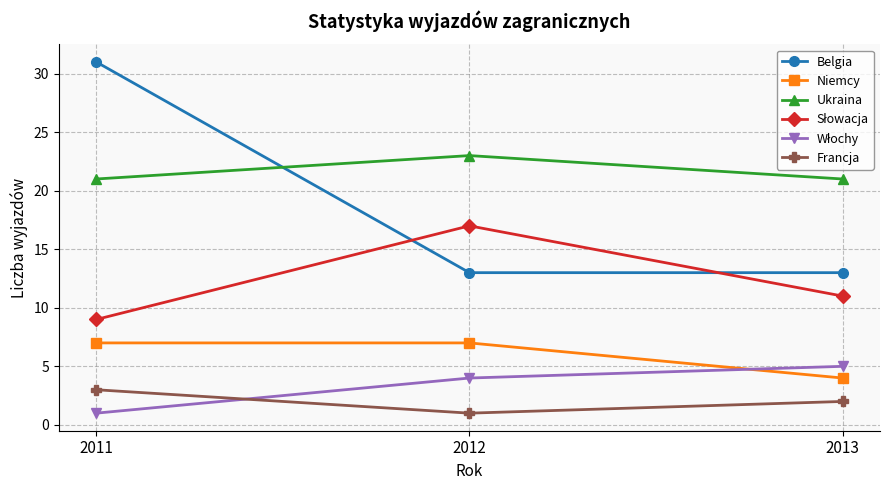

The Ukraina series shows 23 at 2012. True or false?

True